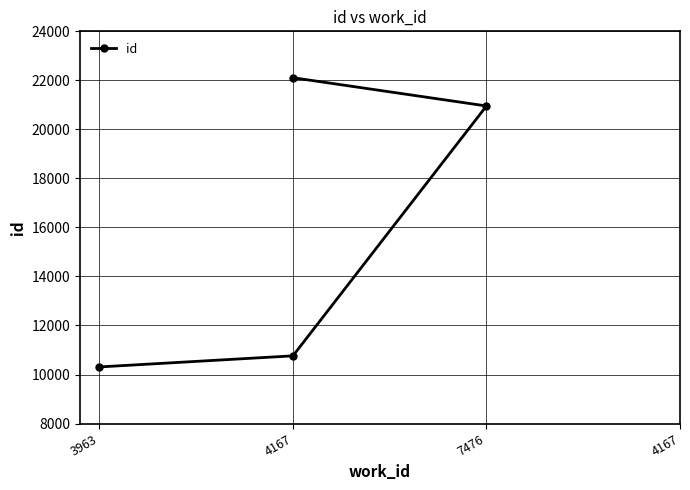

What is the sum of the values at 4167 and 3963?

32417